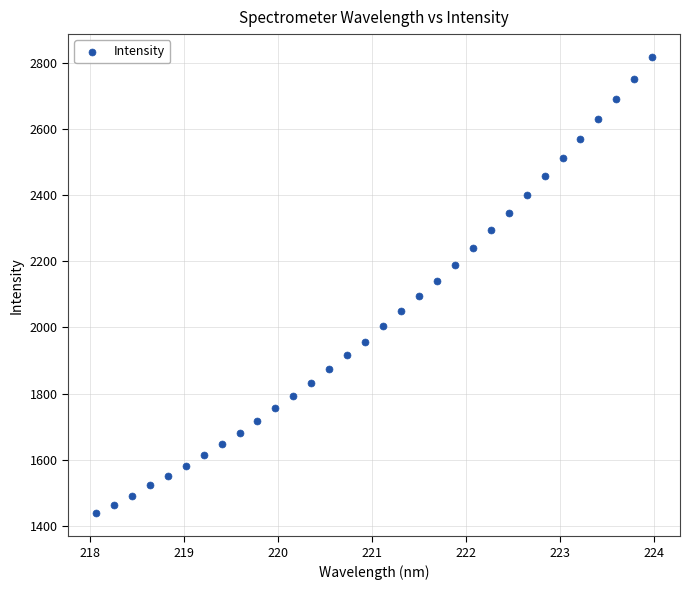

What is the range of Y values (max minus min)?

1378.8